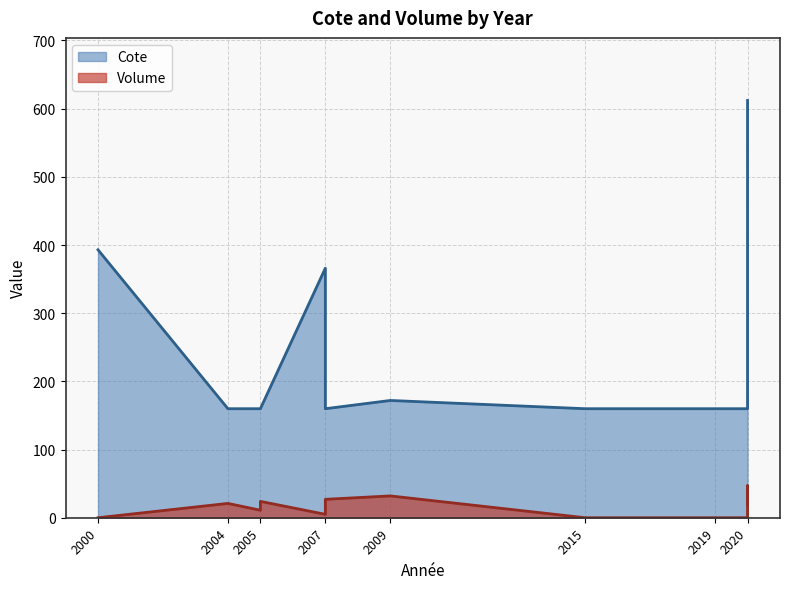

What is the average value of the Cote series?

229.4